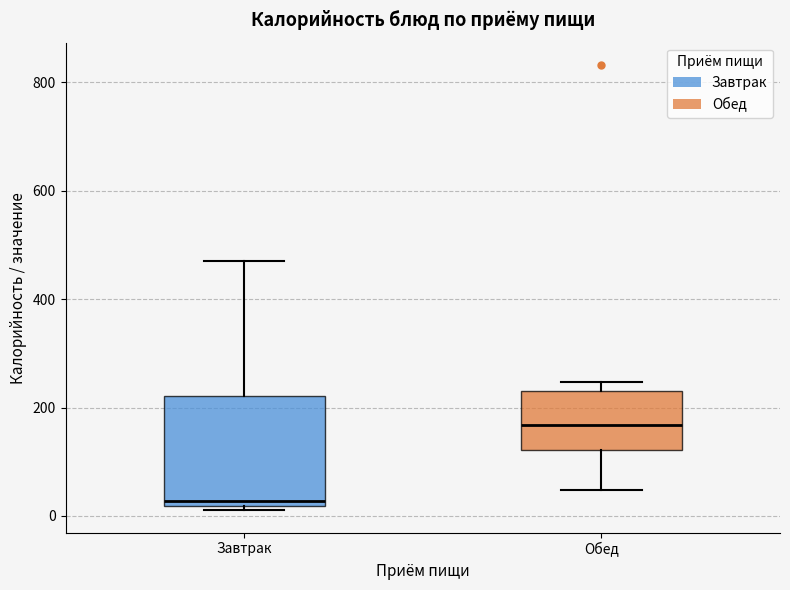

Reading left to right, read every box against the y-axis: the position of its median line, the range the box covers, and the ends of its whiskers. The values are not printed on the chart, so give them approximately, as read against the axis.

Завтрак: median 20 (just above the box's lower edge), box 20 to 220, whiskers 20 (just below the box's lower edge) to 480
Обед: median 160, box 120 to 240, whiskers 40 to 240 (just above the box's upper edge)